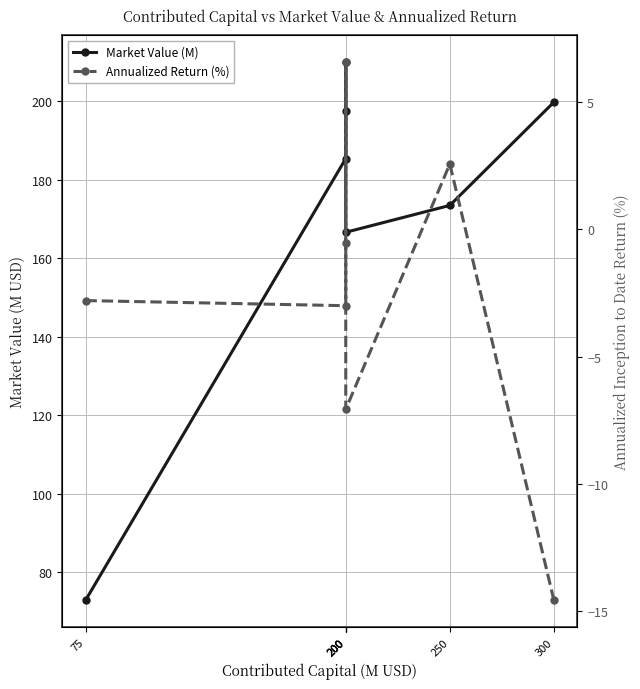

Is this an area chart (filled region under the line)?

No